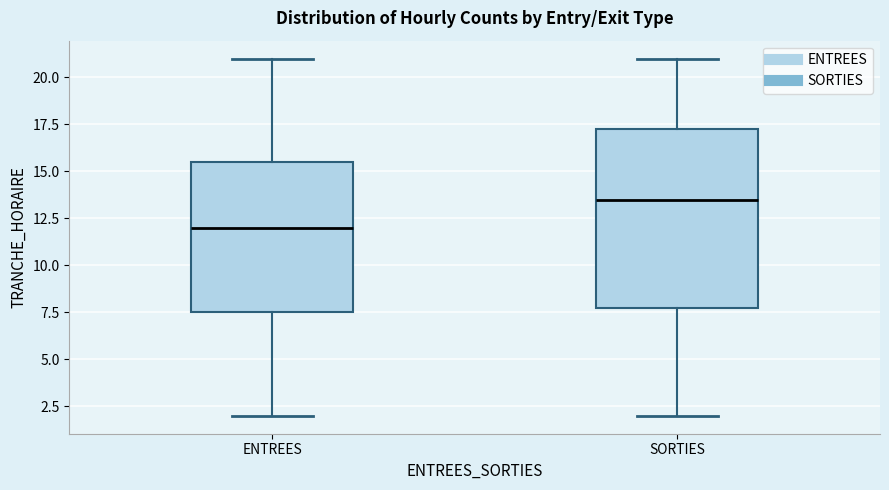

Where does the upper whisker of the box for ENTREES end on the y-axis? The values are not printed on the chart, so give them approximately, as read against the axis.

21.0